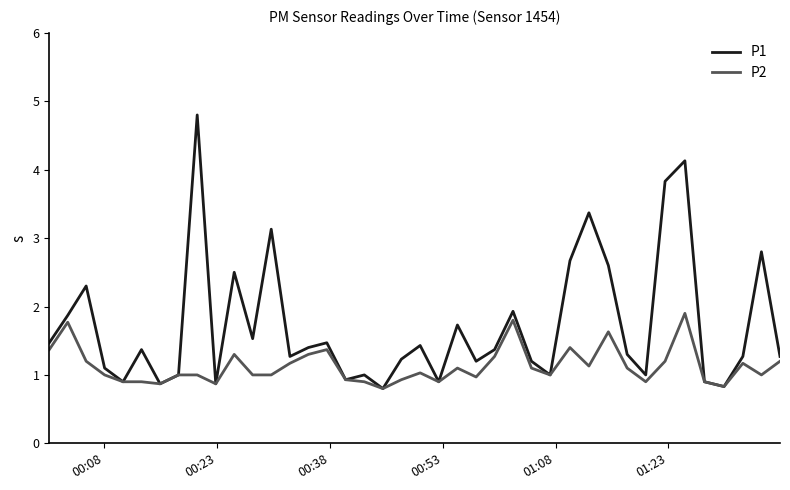

What is the lowest value of the P2 series?

0.8